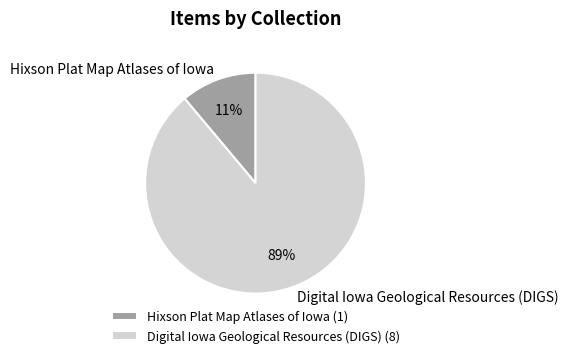

To the nearest percent, what is the average slice percentage?

50%